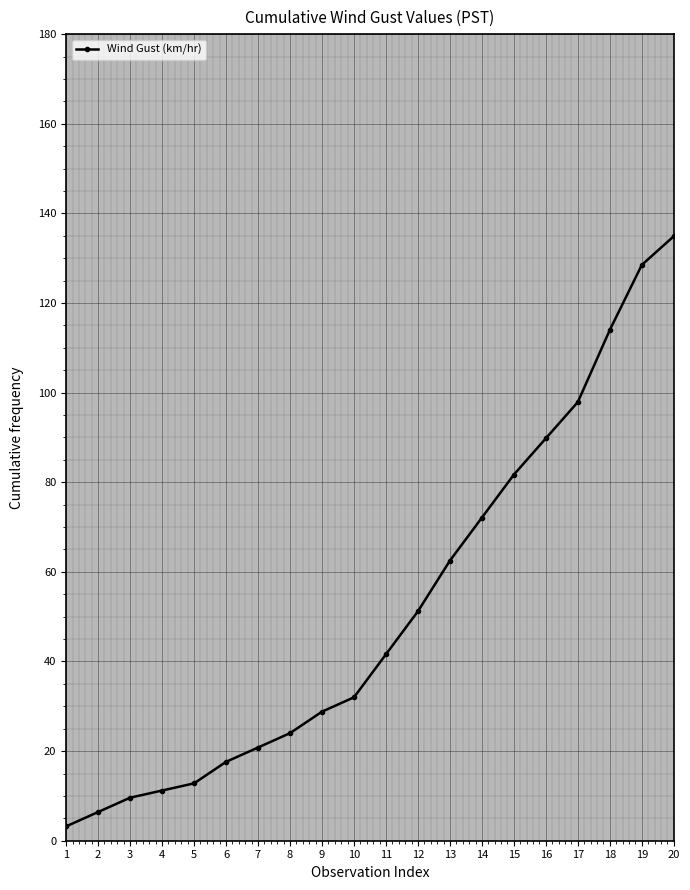

How many categories are shown in the chart?

20